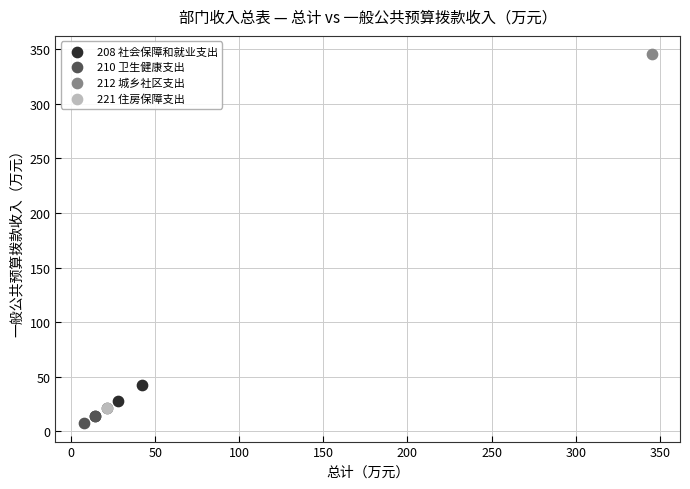

What are all the series names shown in the legend?

208 社会保障和就业支出, 210 卫生健康支出, 212 城乡社区支出, 221 住房保障支出